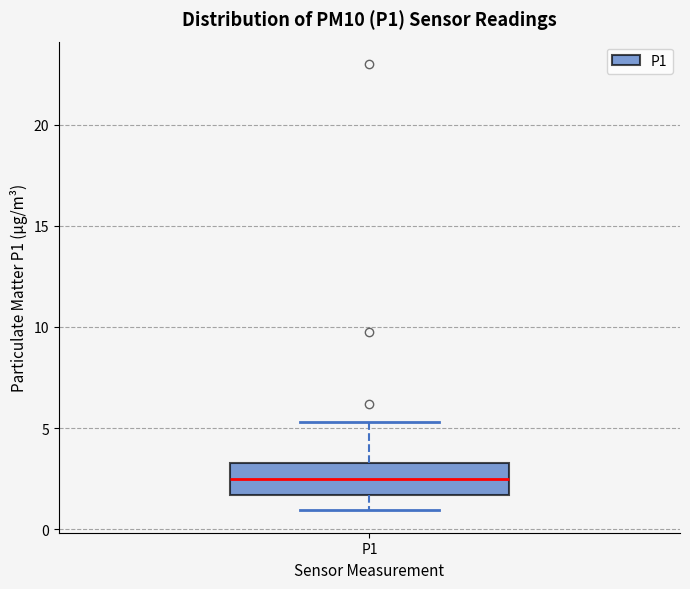

Where does the median line of the box for P1 sit on the y-axis? The values are not printed on the chart, so give them approximately, as read against the axis.

2.5